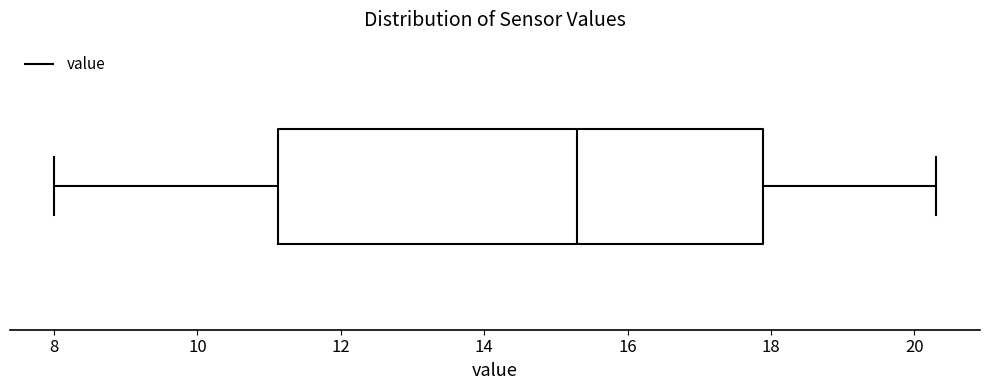

Read this box plot against the x-axis: the position of the median line, the range covered by the box, and the ends of both whiskers. The values are not printed on the chart, so give them approximately, as read against the axis.

median 15.4, box 11.2 to 17.8, whiskers 8.0 to 20.4